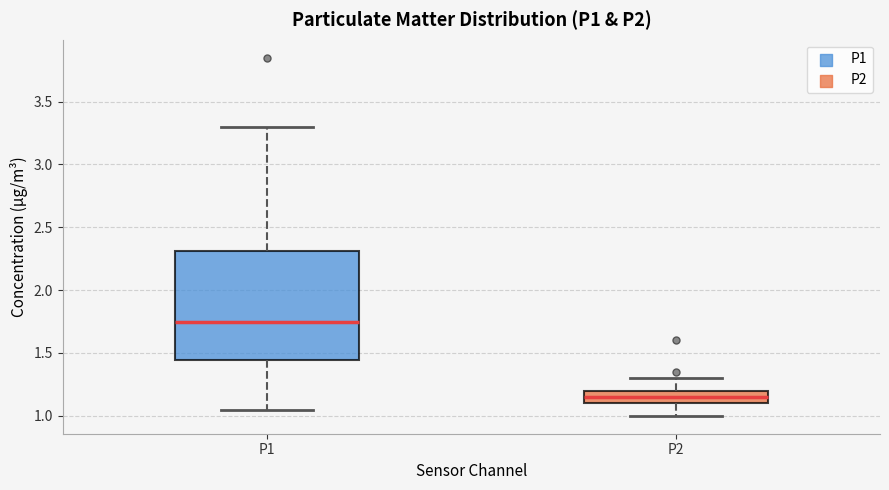

Reading left to right, read every box against the y-axis: the position of its median line, the range the box covers, and the ends of its whiskers. The values are not printed on the chart, so give them approximately, as read against the axis.

P1: median 1.75, box 1.45 to 2.30, whiskers 1.05 to 3.30
P2: median 1.15, box 1.10 to 1.20, whiskers 1.00 to 1.30